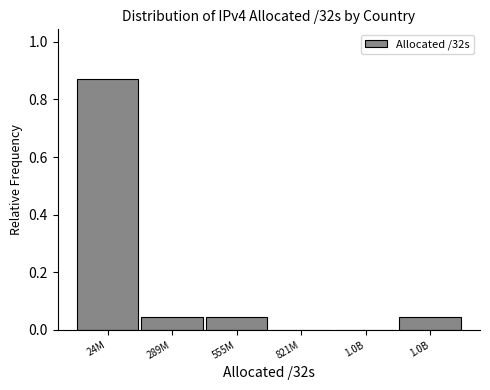

How many series are shown in this chart?

1